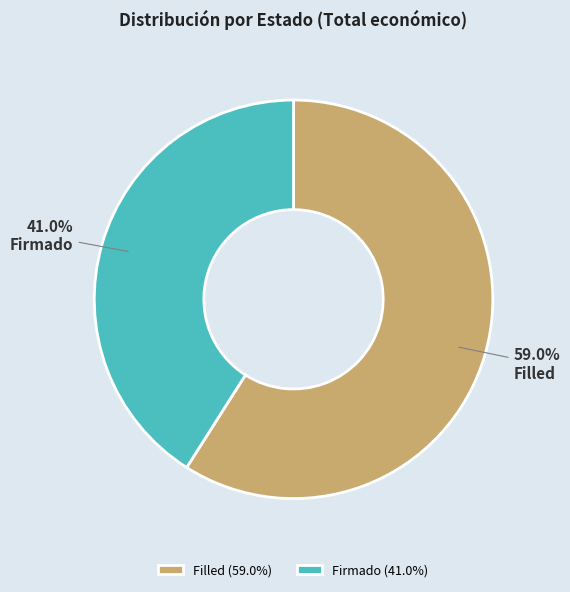

What is the total percentage of Firmado and Filled?

100.0%